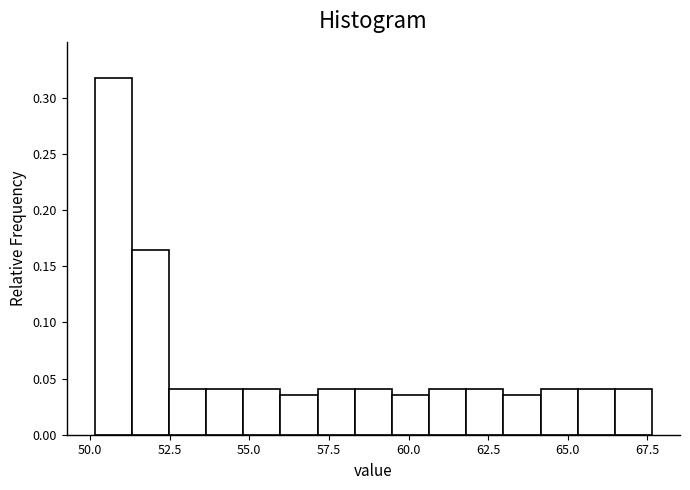

Read against the x-axis, roughly where is the centre of the tallest bar?

50.5